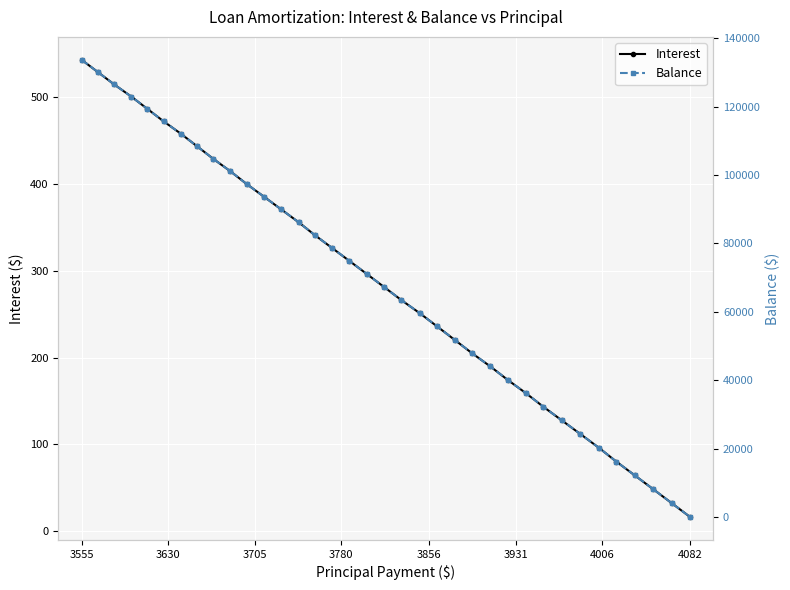

At which category is the sum across all series the highest?

3555